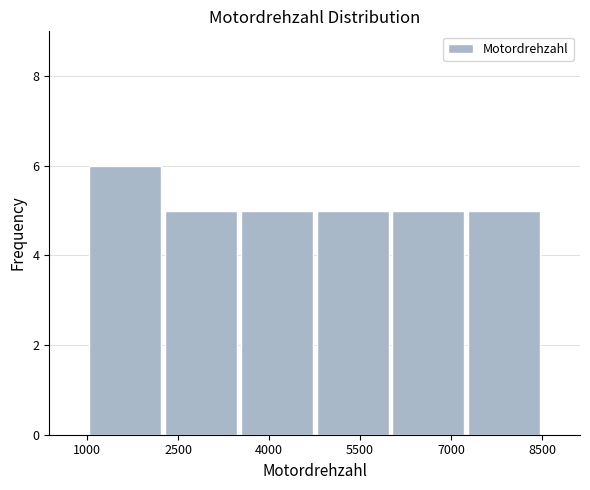

Which range on the x-axis has the tallest bar?

1000 to 2200